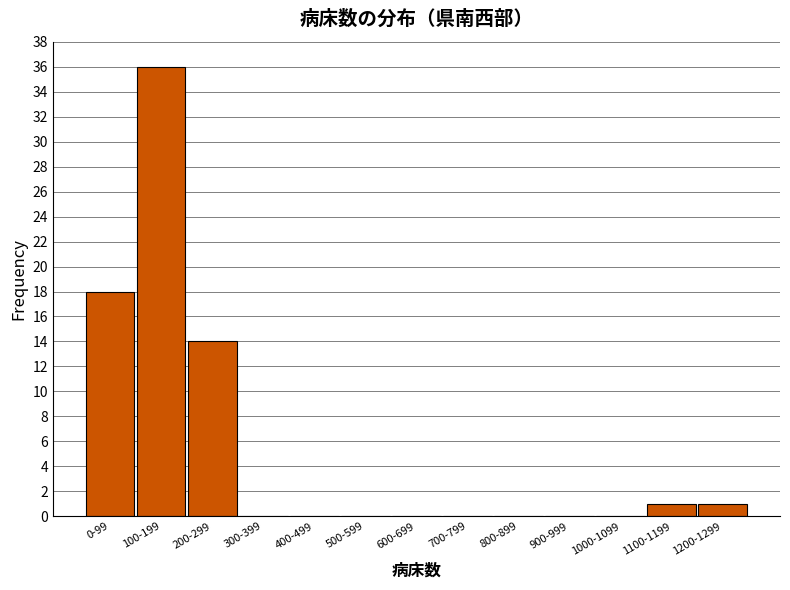

Reading right to left, transcribe all the data shown in this chart.

1200-1299=1	1100-1199=1	1000-1099=0	900-999=0	800-899=0	700-799=0	600-699=0	500-599=0	400-499=0	300-399=0	200-299=14	100-199=36	0-99=18